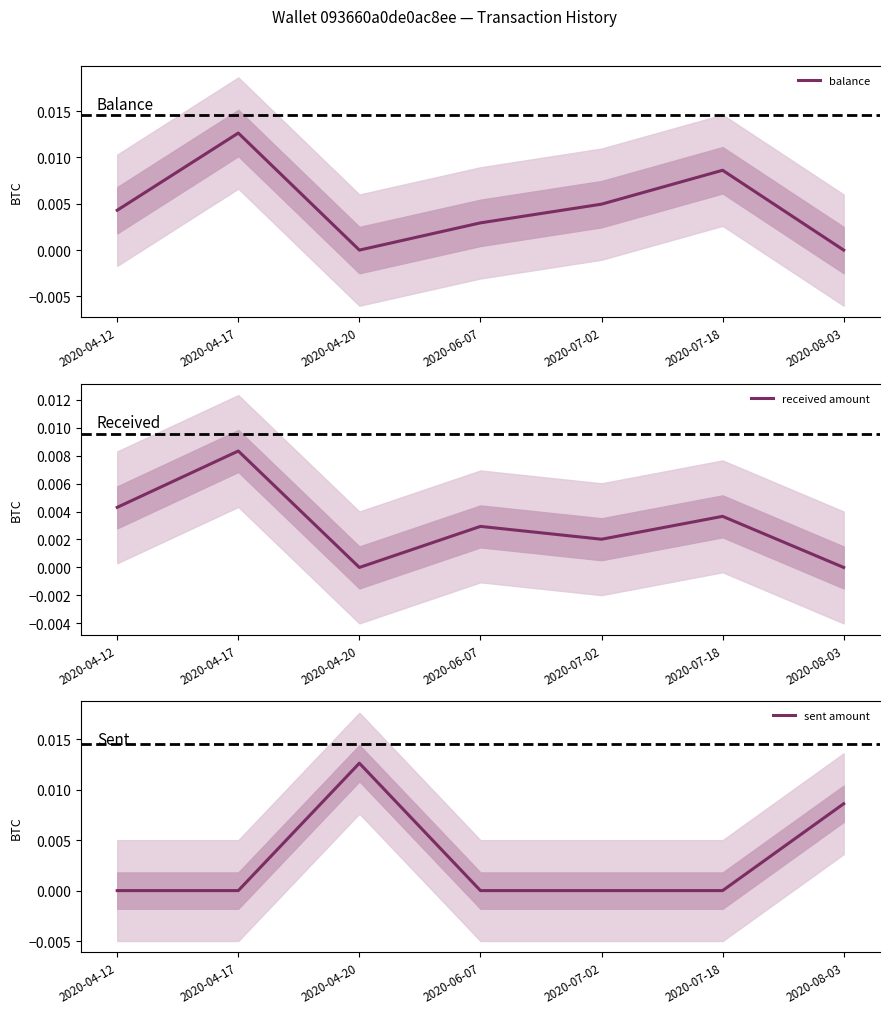

Which series has the largest range (max minus min)?

sent amount